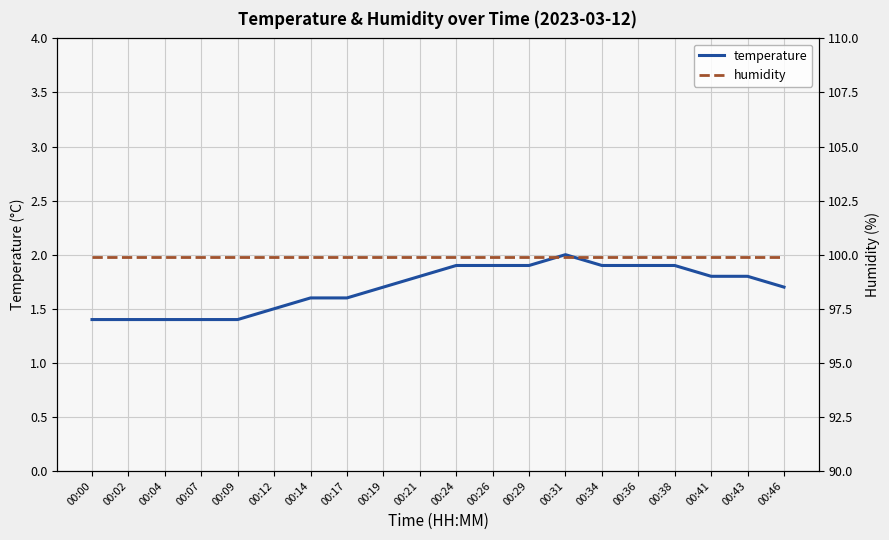

Reading right to left, what are all the values shown in this chart?

temperature: 00:46=1.7	00:43=1.8	00:41=1.8	00:38=1.9	00:36=1.9	00:34=1.9	00:31=2.0	00:29=1.9	00:26=1.9	00:24=1.9	00:21=1.8	00:19=1.7	00:17=1.6	00:14=1.6	00:12=1.5	00:09=1.4	00:07=1.4	00:04=1.4	00:02=1.4	00:00=1.4
humidity: 00:46=99.9	00:43=99.9	00:41=99.9	00:38=99.9	00:36=99.9	00:34=99.9	00:31=99.9	00:29=99.9	00:26=99.9	00:24=99.9	00:21=99.9	00:19=99.9	00:17=99.9	00:14=99.9	00:12=99.9	00:09=99.9	00:07=99.9	00:04=99.9	00:02=99.9	00:00=99.9